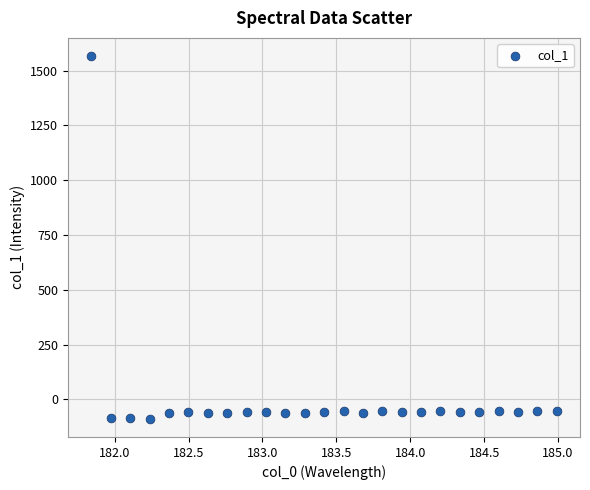

What is the range of X values (max minus min)?

3.1